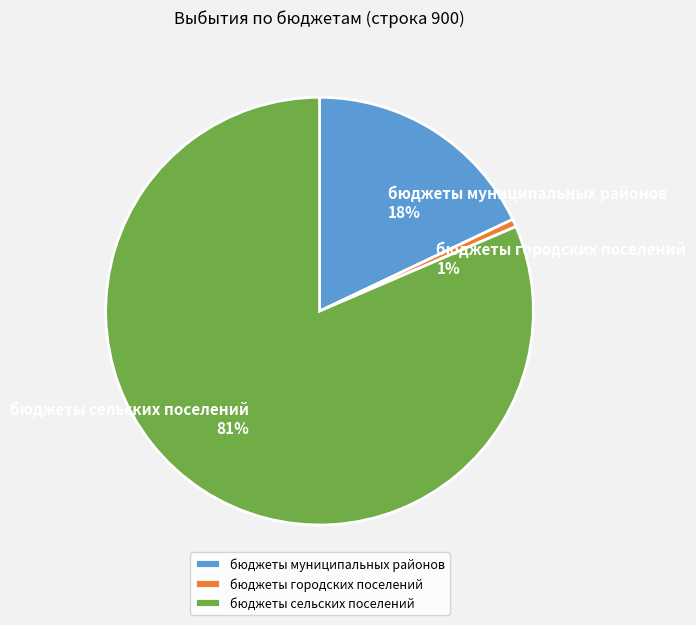

What percentage is the бюджеты сельских поселений slice, to the nearest percent?

81%